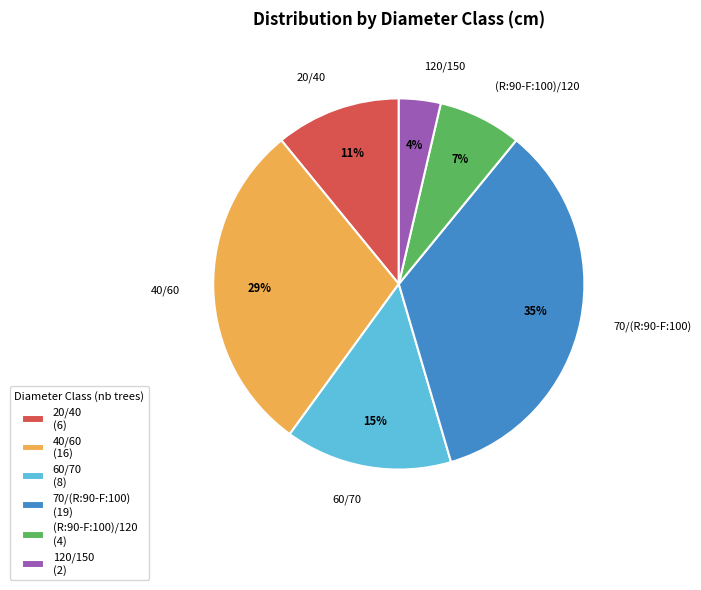

What is the largest slice in the pie chart?

70/(R:90-F:100)